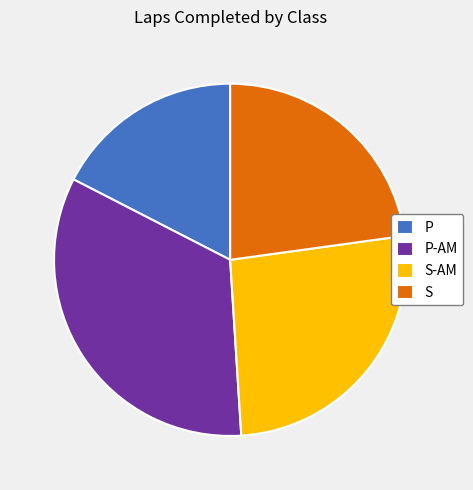

Which has a higher value, S-AM or P-AM?

P-AM